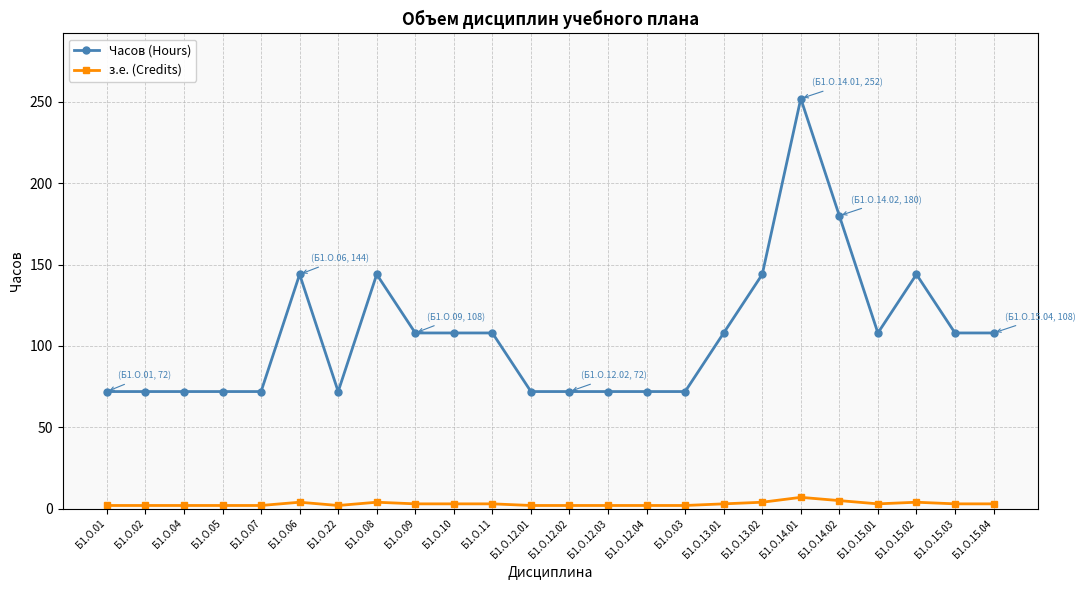

Which series has the widest spread of values?

Часов (Hours)